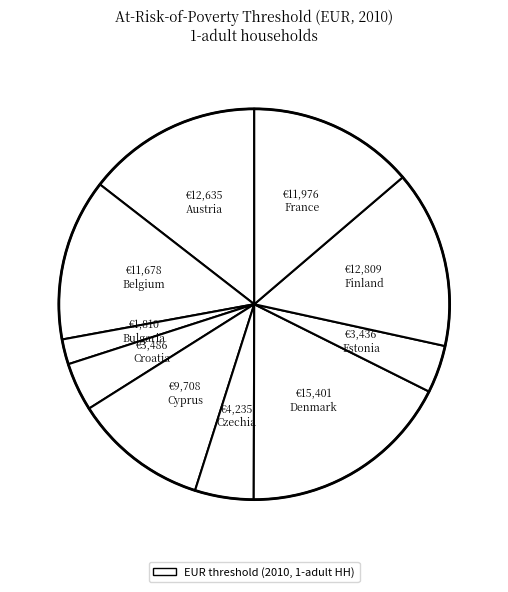

Rank the categories by value from highest to lowest.

Denmark, Finland, Austria, France, Belgium, Cyprus, Czechia, Croatia, Estonia, Bulgaria